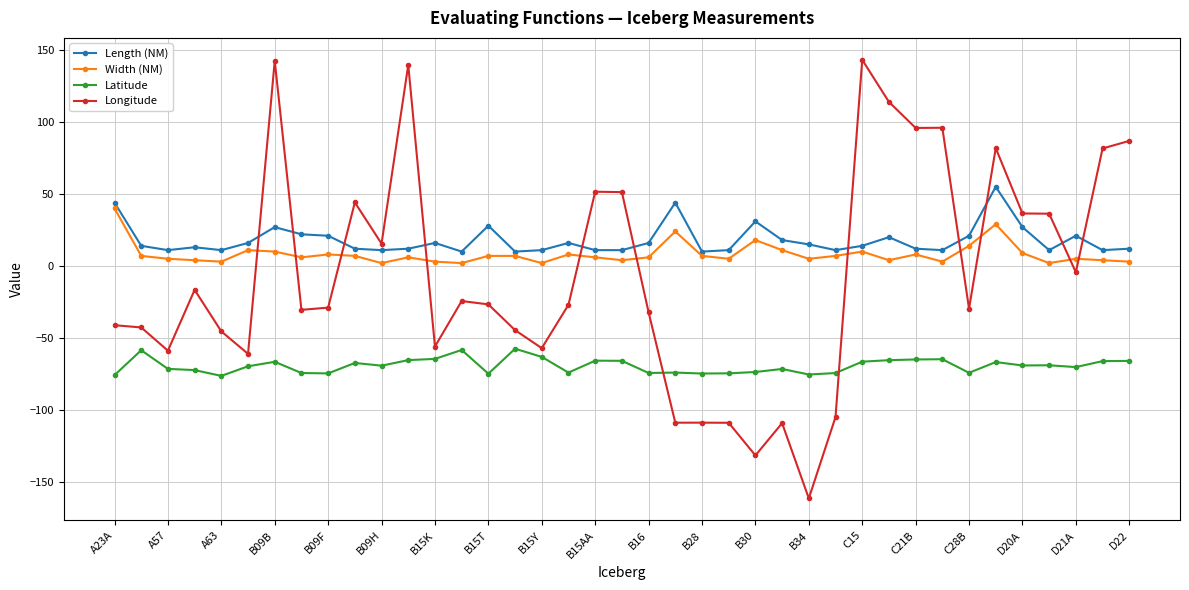

True or false: Latitude and Length (NM) intersect in this chart.

False